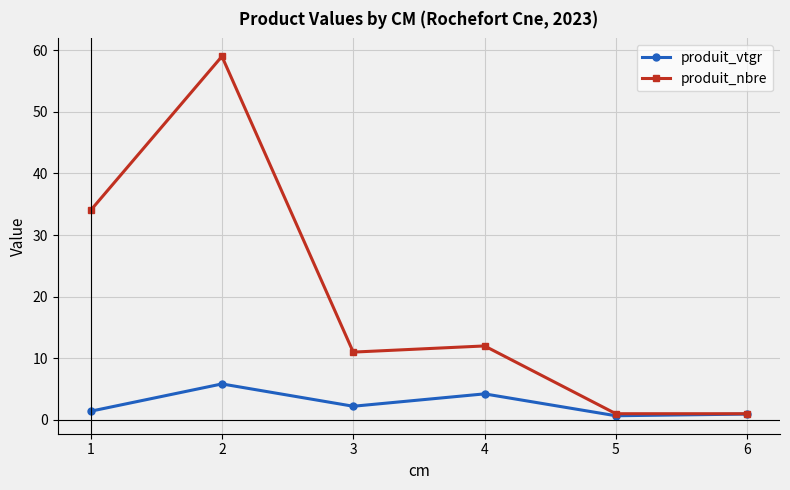

The produit_vtgr series shows 2.3 at 2. True or false?

False